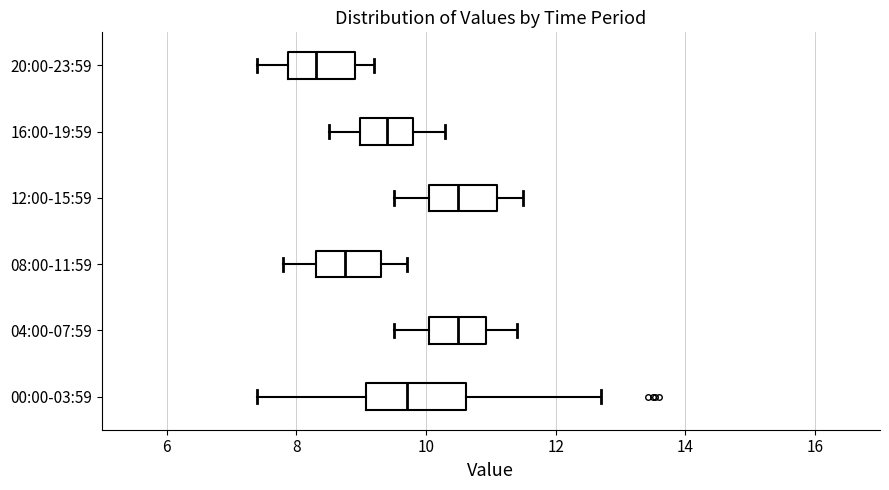

Reading bottom to top, read every box against the x-axis: the position of its median line, the range the box covers, and the ends of its whiskers. The values are not printed on the chart, so give them approximately, as read against the axis.

00:00-03:59: median 9.8, box 9.0 to 10.6, whiskers 7.4 to 12.8
04:00-07:59: median 10.6, box 10.0 to 11.0, whiskers 9.6 to 11.4
08:00-11:59: median 8.8, box 8.4 to 9.4, whiskers 7.8 to 9.8
12:00-15:59: median 10.6, box 10.0 to 11.2, whiskers 9.6 to 11.6
16:00-19:59: median 9.4, box 9.0 to 9.8, whiskers 8.6 to 10.4
20:00-23:59: median 8.4, box 7.8 to 9.0, whiskers 7.4 to 9.2